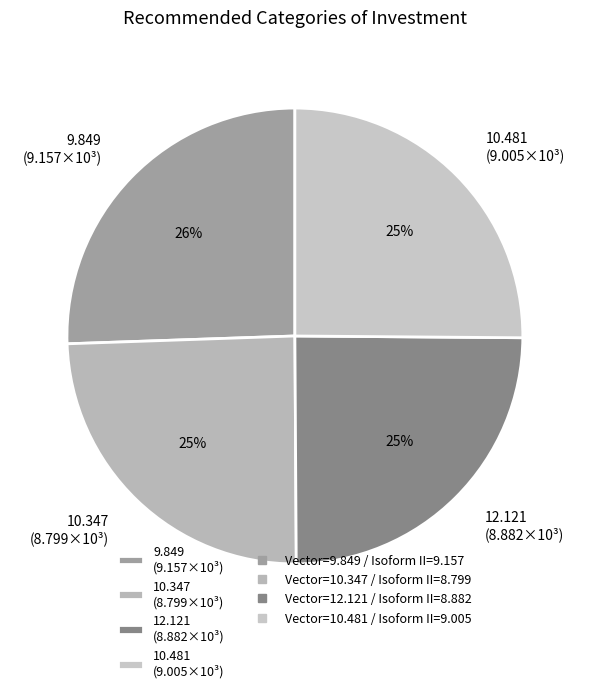

Which has a higher value, 10.481 or 10.347?

10.481